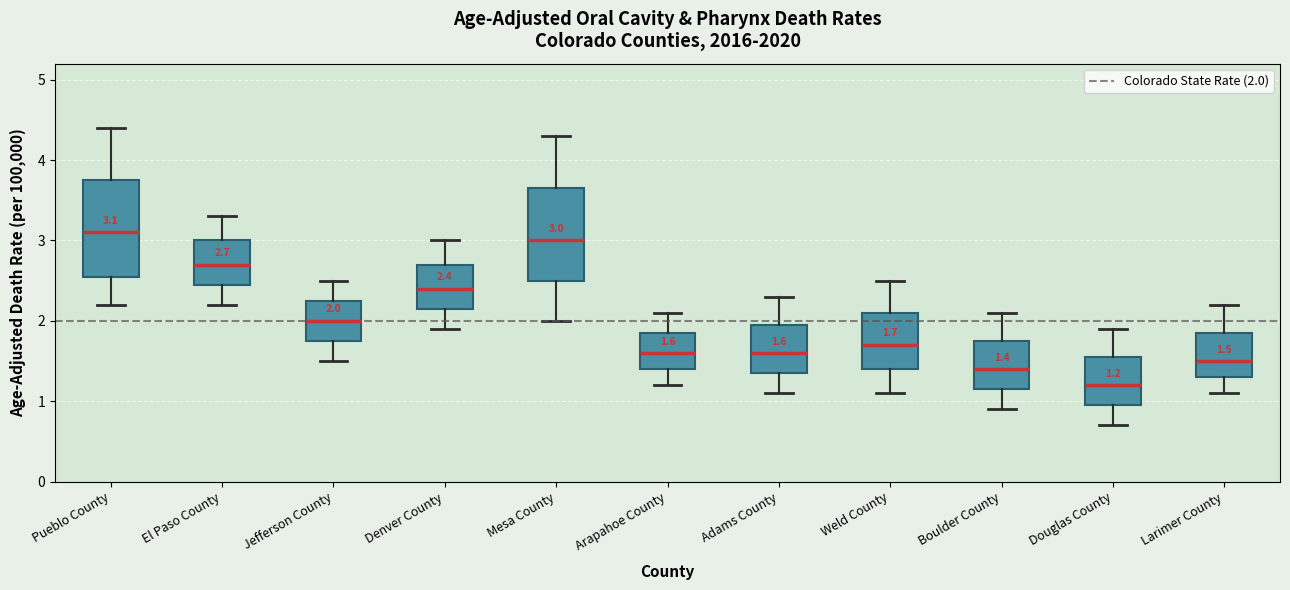

Which box's median line is the lowest?

Douglas County